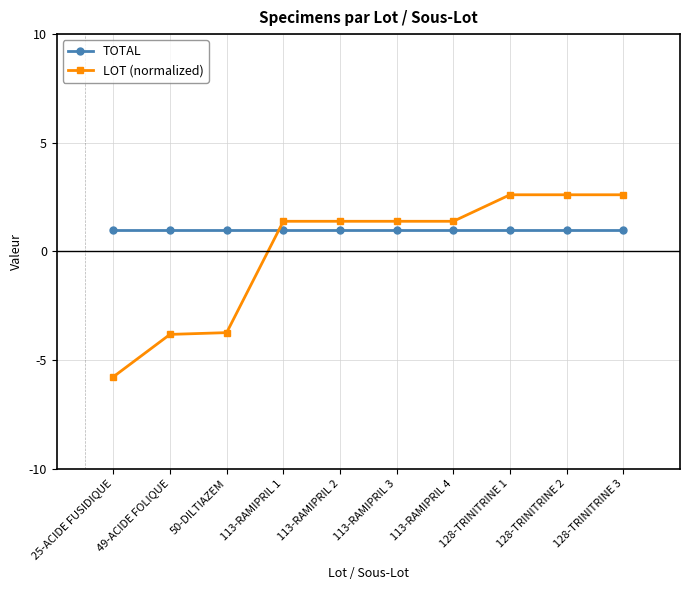

Is it true that LOT (normalized) equals -6.4 at 49-ACIDE FOLIQUE?

False